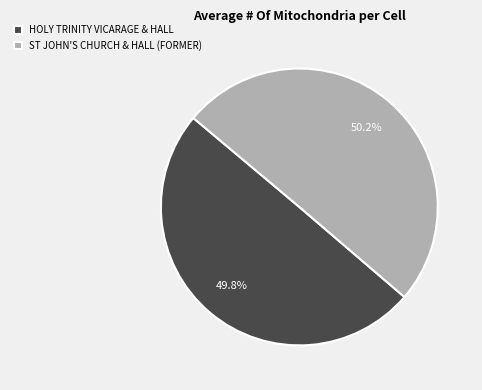

Approximately how many times larger is the value at HOLY TRINITY VICARAGE & HALL compared to ST JOHN'S CHURCH & HALL (FORMER)?

1.0